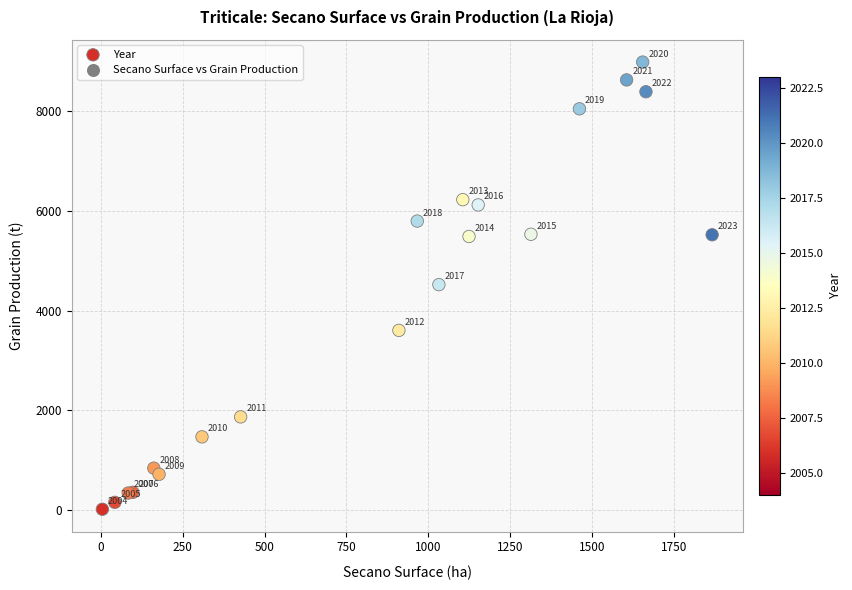

What Y value in the scatter plot is closest to 4500?

4521